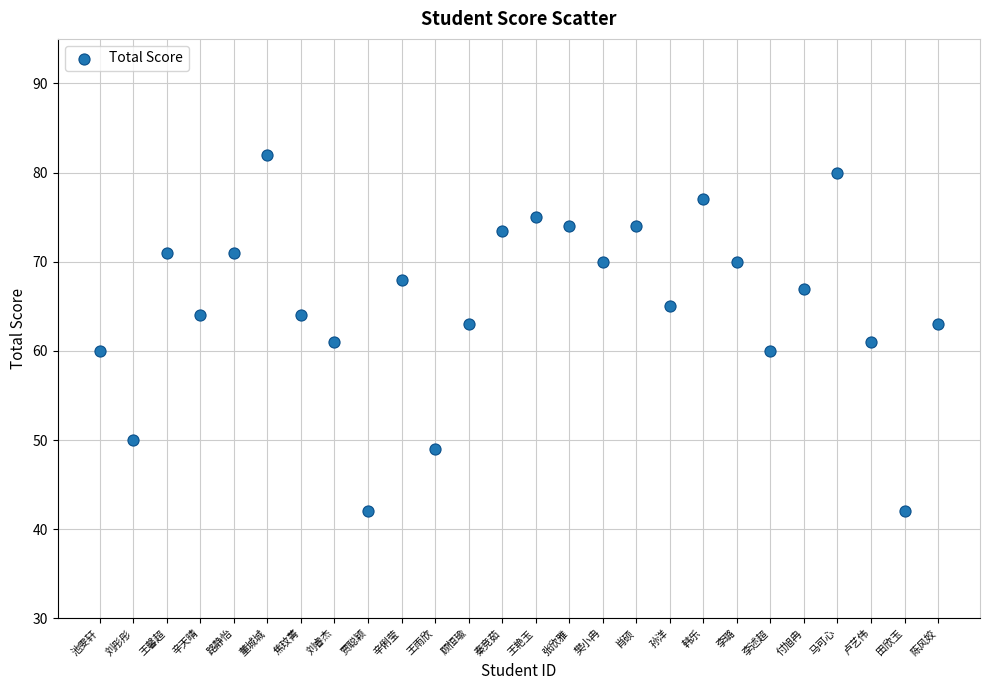

What is the range of Y values (max minus min)?

40.0